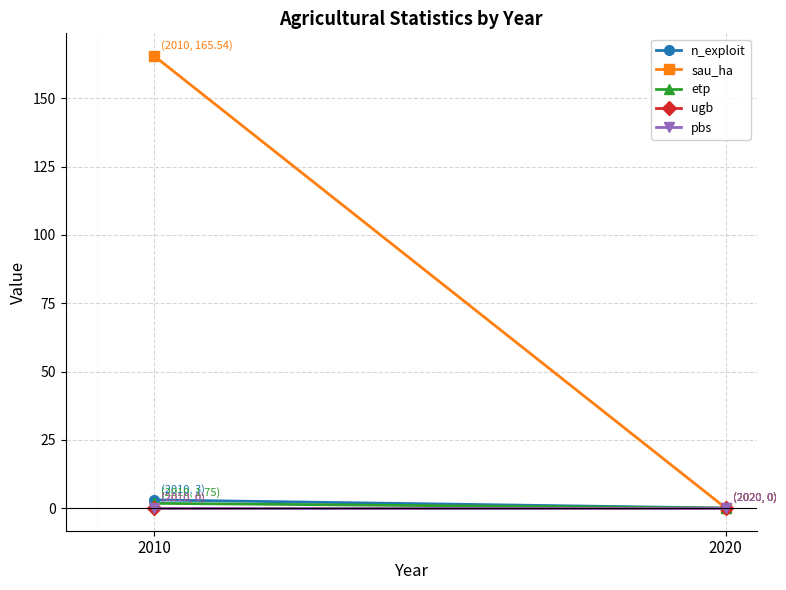

Which category has the lowest value in the sau_ha series?

2020